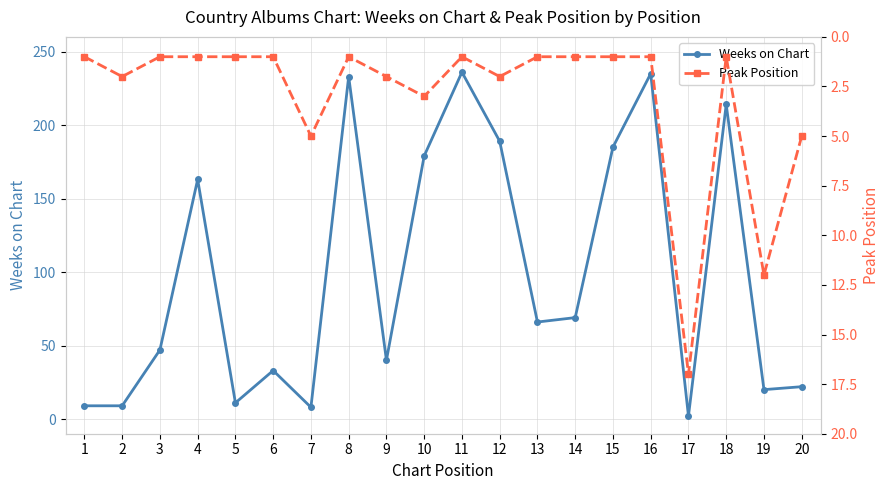

True or false: Peak Position has a value of 1 at 16.

False